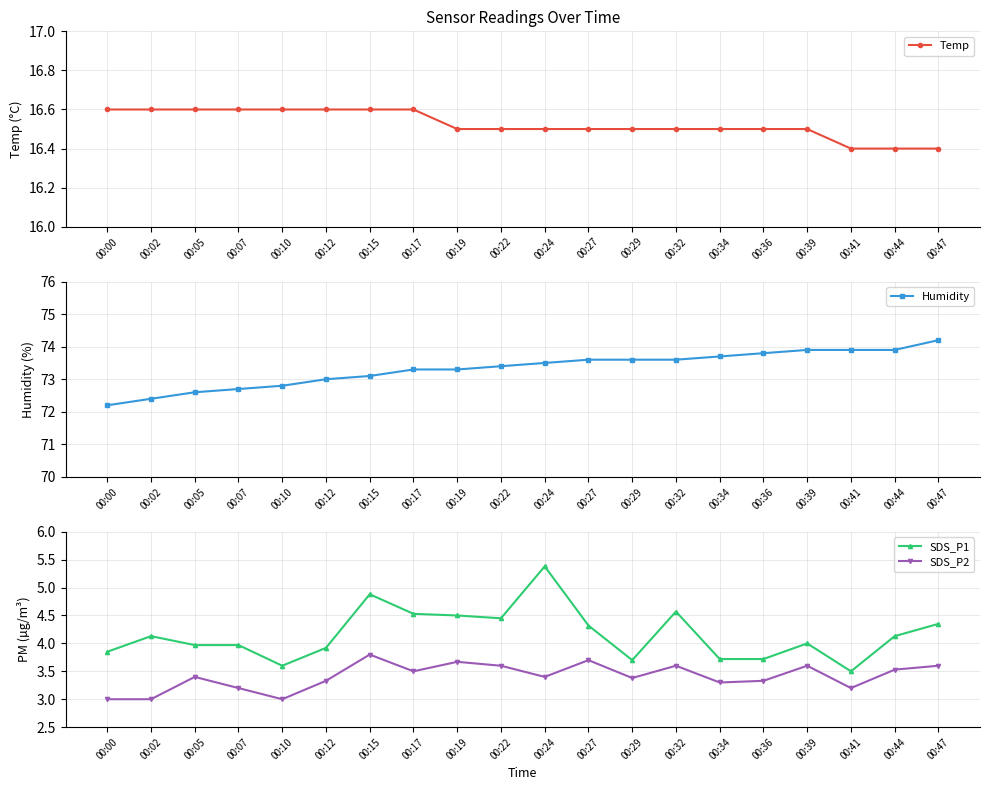

True or false: Humidity and Temp intersect in this chart.

False